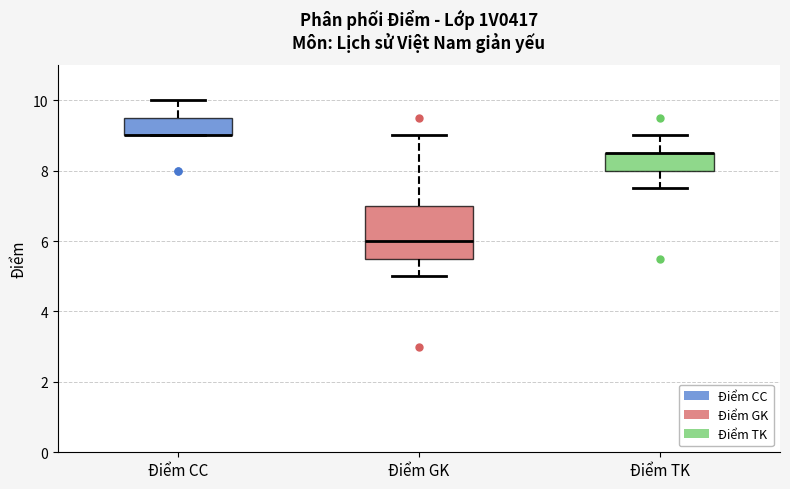

Reading left to right, transcribe this box plot: for each box, give where its median line is, the range the box spans, and where its two whiskers end, as read against the y-axis. The values are not printed on the chart, so give them approximately, as read against the axis.

Điểm CC: median 9.0 (drawn on the box's lower edge), box 9.0 to 9.6, whiskers 9.0 to 10.0
Điểm GK: median 6.0, box 5.6 to 7.0, whiskers 5.0 to 9.0
Điểm TK: median 8.6 (drawn on the box's upper edge), box 8.0 to 8.6, whiskers 7.6 to 9.0